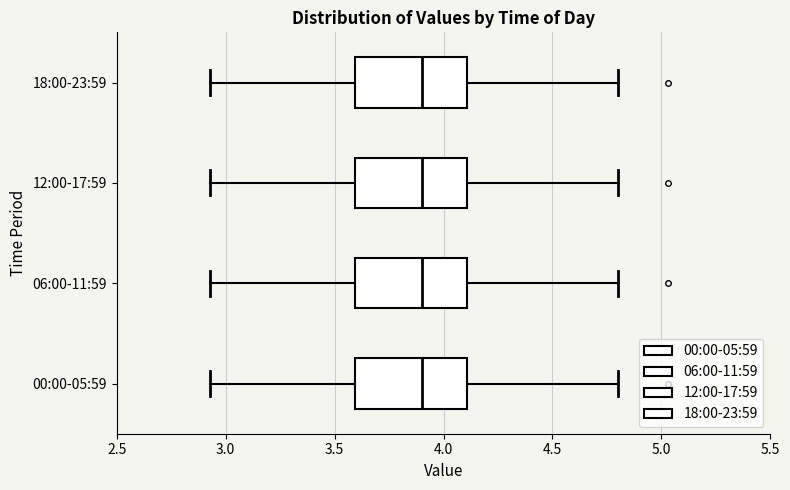

Where is the left edge of the box for 18:00-23:59 on the x-axis? The values are not printed on the chart, so give them approximately, as read against the axis.

3.60